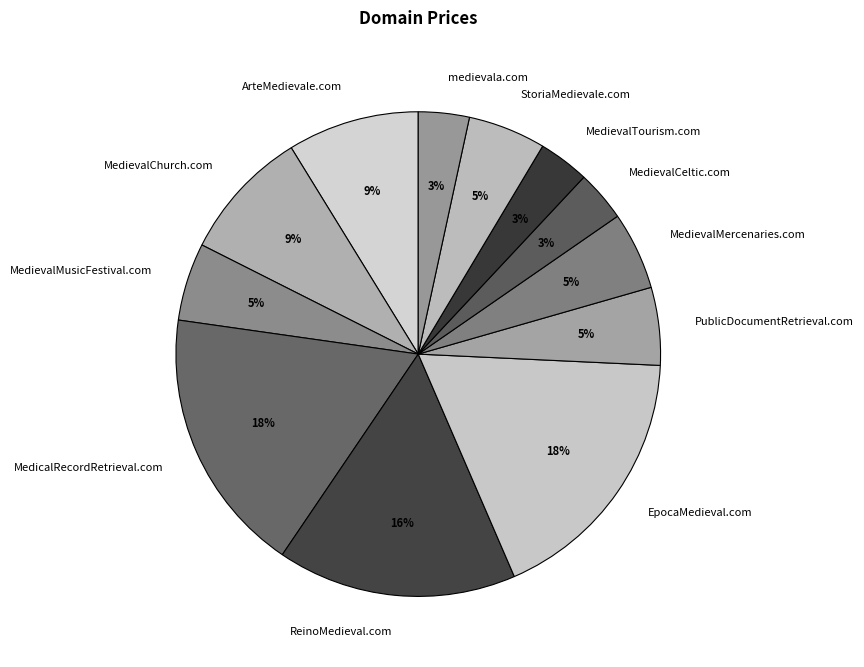

How many segments does this pie chart have?

12